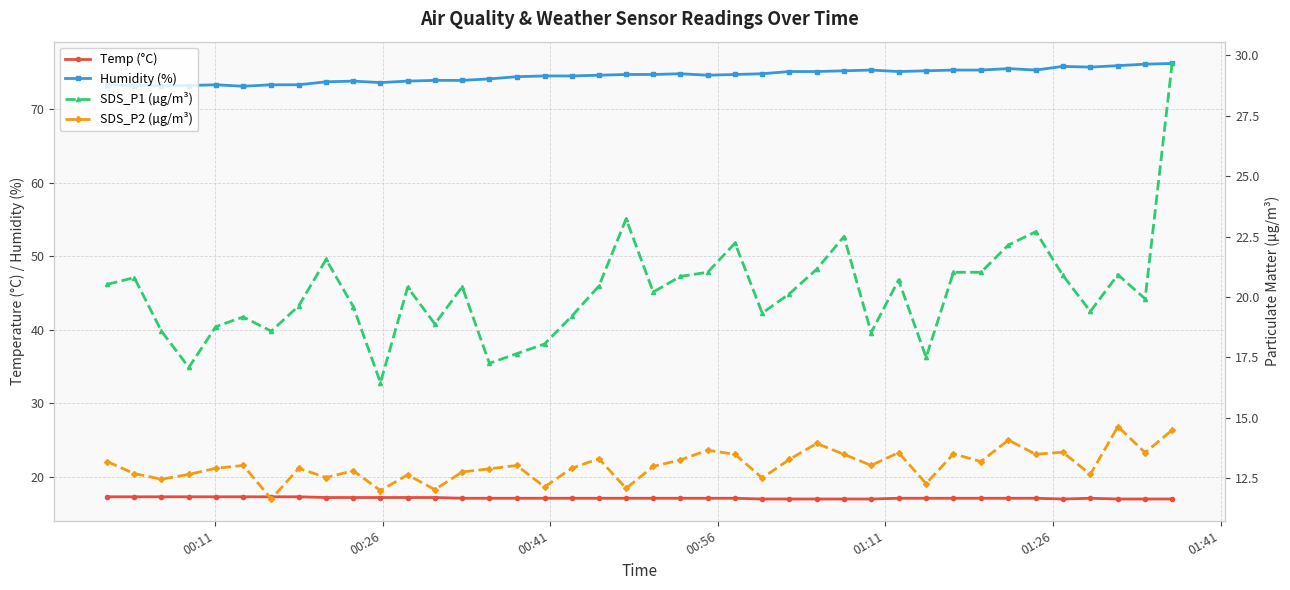

At how many categories does at least one series exceed 15?

40